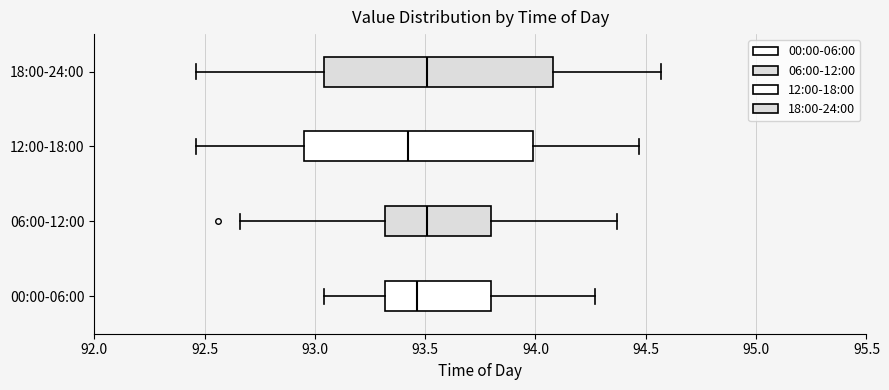

Reading bottom to top, read every box against the x-axis: the position of its median line, the range the box covers, and the ends of its whiskers. The values are not printed on the chart, so give them approximately, as read against the axis.

00:00-06:00: median 93.45, box 93.30 to 93.80, whiskers 93.05 to 94.25
06:00-12:00: median 93.50, box 93.30 to 93.80, whiskers 92.65 to 94.35
12:00-18:00: median 93.40, box 92.95 to 94.00, whiskers 92.45 to 94.45
18:00-24:00: median 93.50, box 93.05 to 94.10, whiskers 92.45 to 94.55